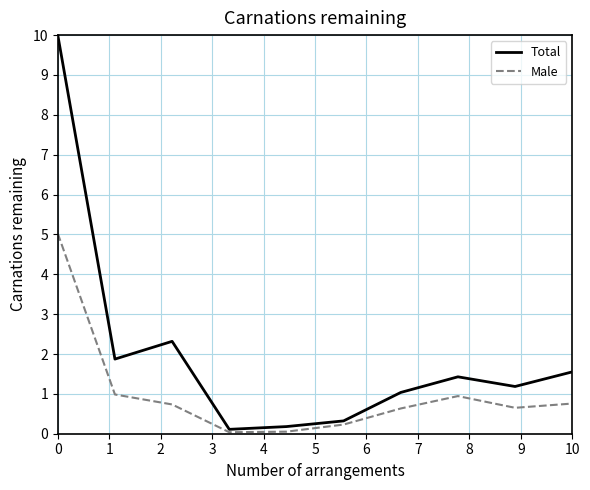

What is the greatest value displayed?

10.0